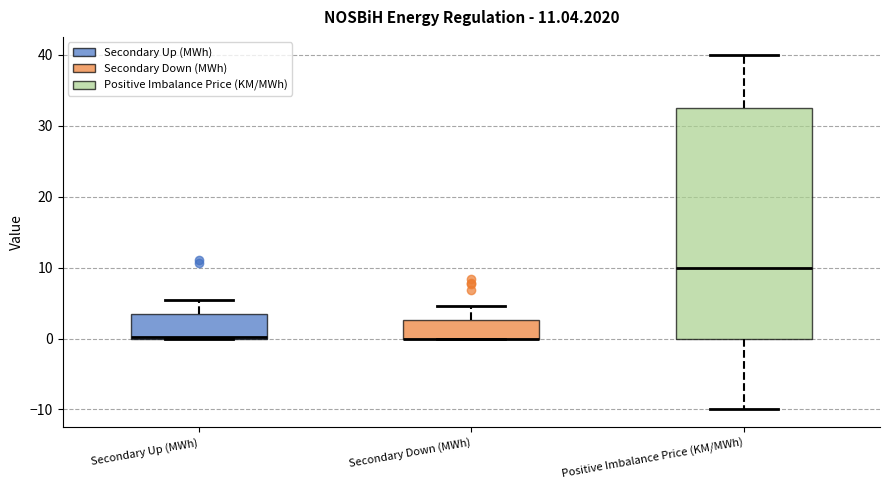

Comparing the boxes themselves (not the whiskers), which one is the tallest?

Positive Imbalance Price (KM/MWh)